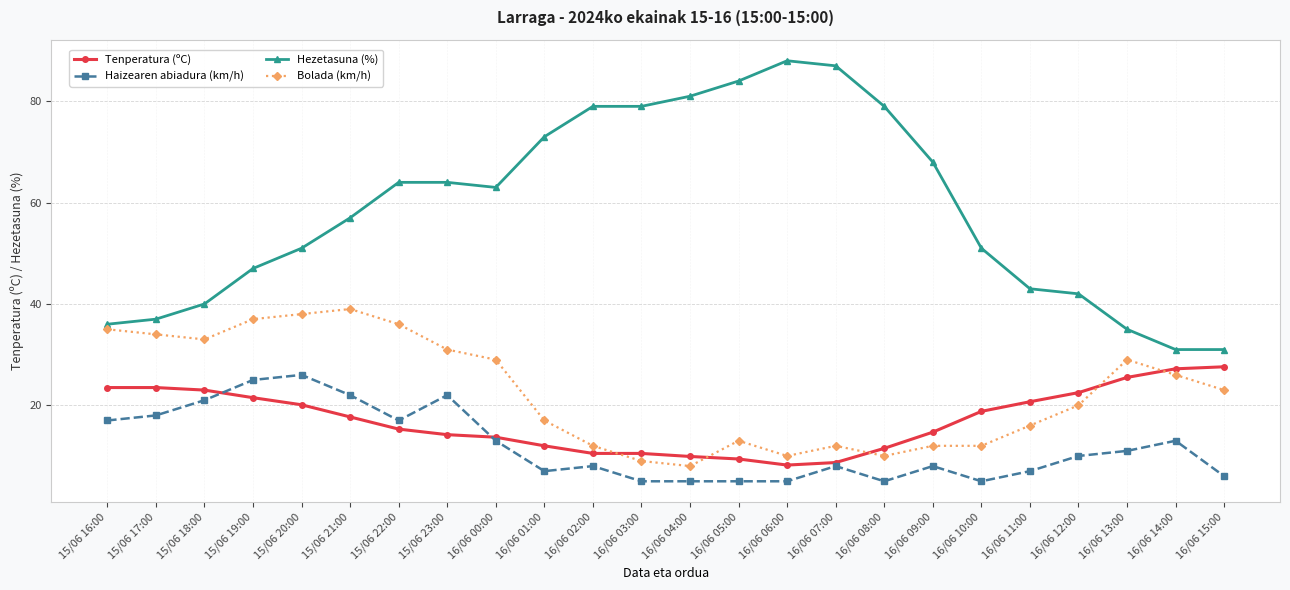

What is the spread (max minus min) of values at 15/06 19:00?

25.5